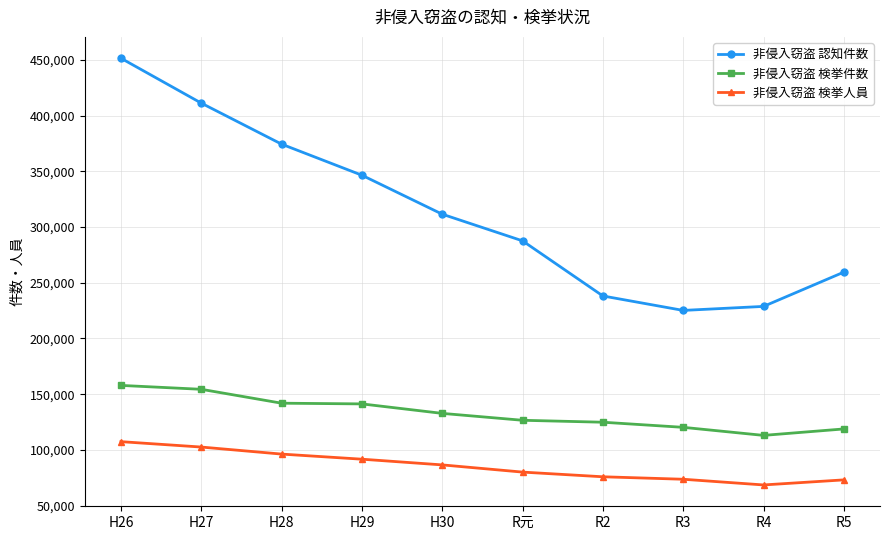

At which category is the sum across all series the highest?

H26